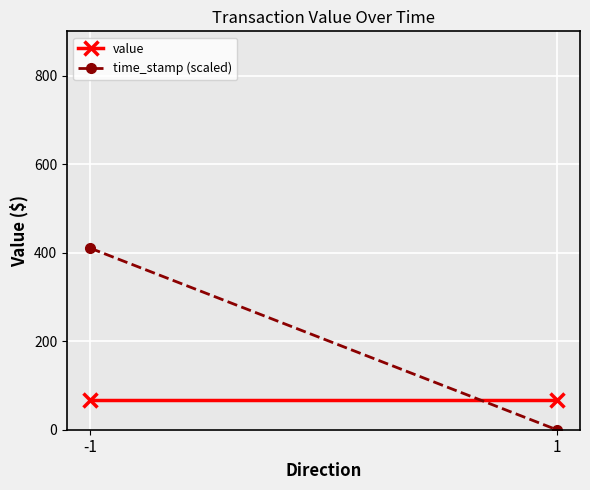

True or false: value has a value of 66.7 at -1.

True